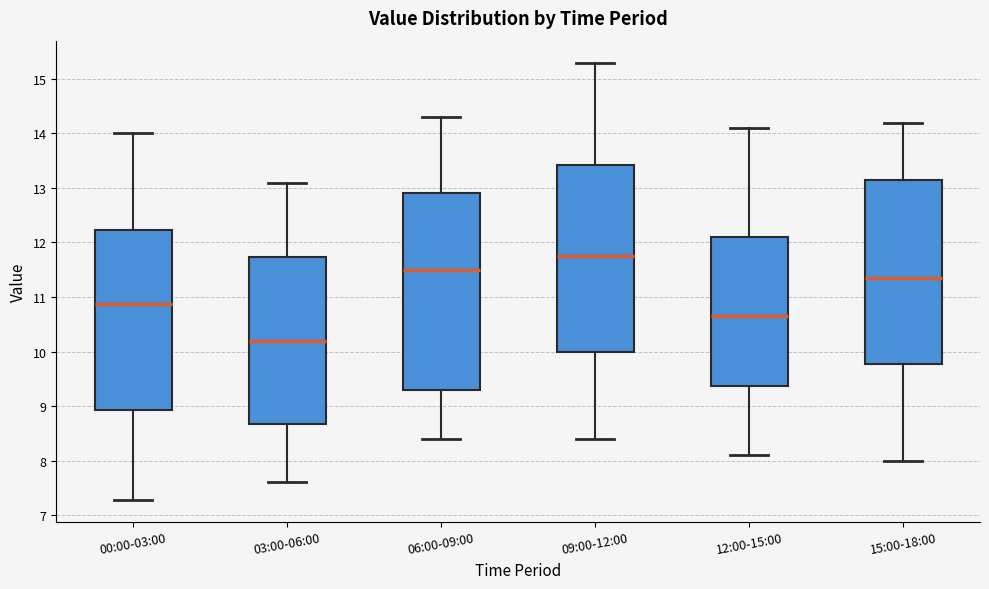

Reading left to right, read every box against the y-axis: the position of its median line, the range the box covers, and the ends of its whiskers. The values are not printed on the chart, so give them approximately, as read against the axis.

00:00-03:00: median 10.9, box 8.9 to 12.2, whiskers 7.3 to 14.0
03:00-06:00: median 10.2, box 8.7 to 11.7, whiskers 7.6 to 13.1
06:00-09:00: median 11.5, box 9.3 to 12.9, whiskers 8.4 to 14.3
09:00-12:00: median 11.8, box 10.0 to 13.4, whiskers 8.4 to 15.3
12:00-15:00: median 10.7, box 9.4 to 12.1, whiskers 8.1 to 14.1
15:00-18:00: median 11.4, box 9.8 to 13.2, whiskers 8.0 to 14.2